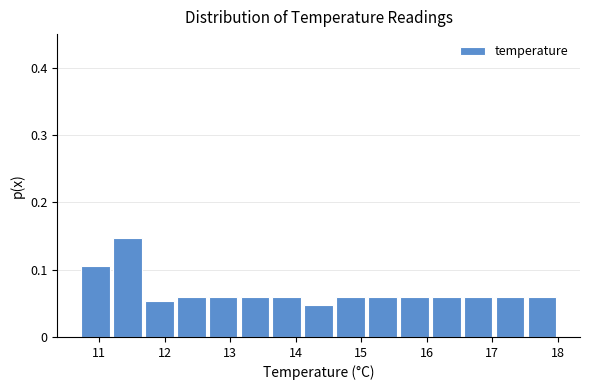

Reading left to right, list every bar in this chart as the range it spans on the x-axis followed by its height. Neither the bar edges nor the heights are printed on the chart, so give them approximately, as read against the axes.

10.7 to 11.2: 0.11
11.2 to 11.7: 0.15
11.7 to 12.2: 0.05
12.2 to 12.6: 0.06
12.6 to 13.1: 0.06
13.1 to 13.6: 0.06
13.6 to 14.1: 0.06
14.1 to 14.6: 0.05
14.6 to 15.1: 0.06
15.1 to 15.6: 0.06
15.6 to 16.1: 0.06
16.1 to 16.5: 0.06
16.5 to 17.0: 0.06
17.0 to 17.5: 0.06
17.5 to 18.0: 0.06